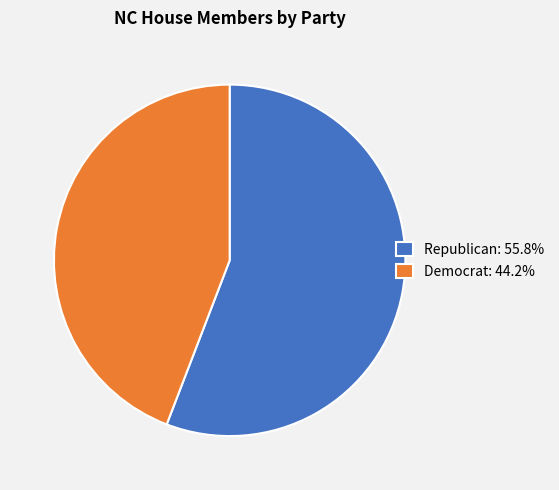

Approximately how many times larger is the value at Republican compared to Democrat?

1.3